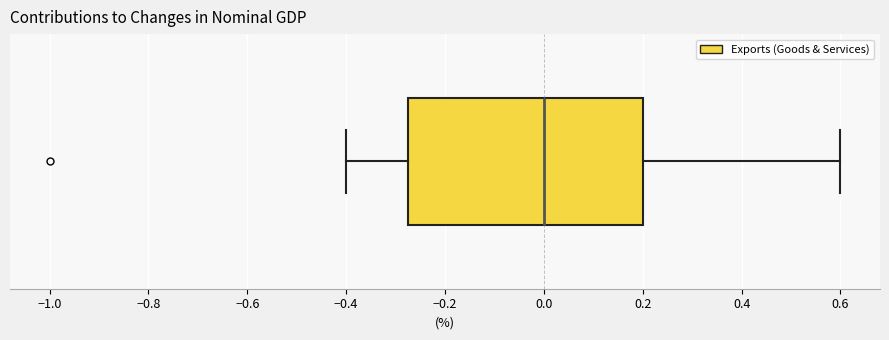

Read this box plot against the x-axis: the position of the median line, the range covered by the box, and the ends of both whiskers. The values are not printed on the chart, so give them approximately, as read against the axis.

median 0.00, box -0.28 to 0.20, whiskers -0.40 to 0.60